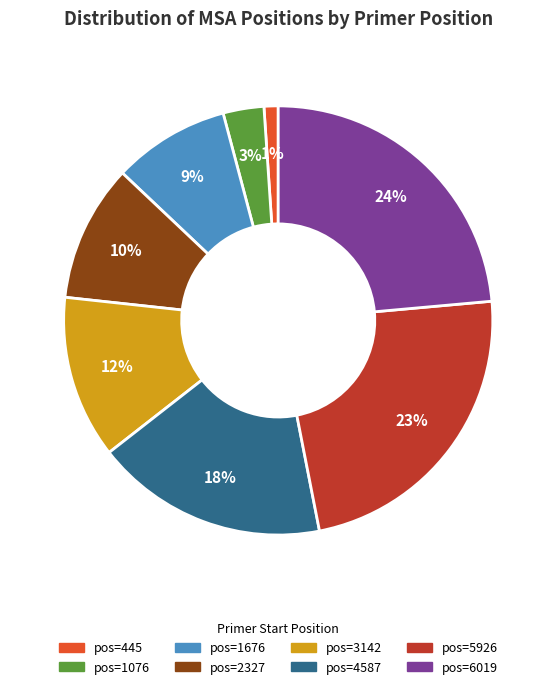

To the nearest percent, what is the difference between the largest and smallest slice percentages?

23%